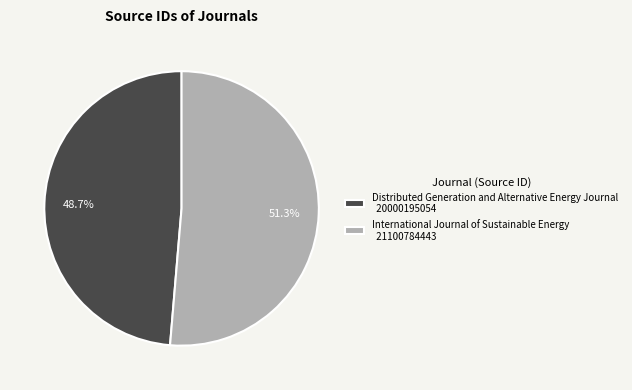

The Distributed Generation and Alternative Energy Journal slice represents 49% of the pie. True or false?

True